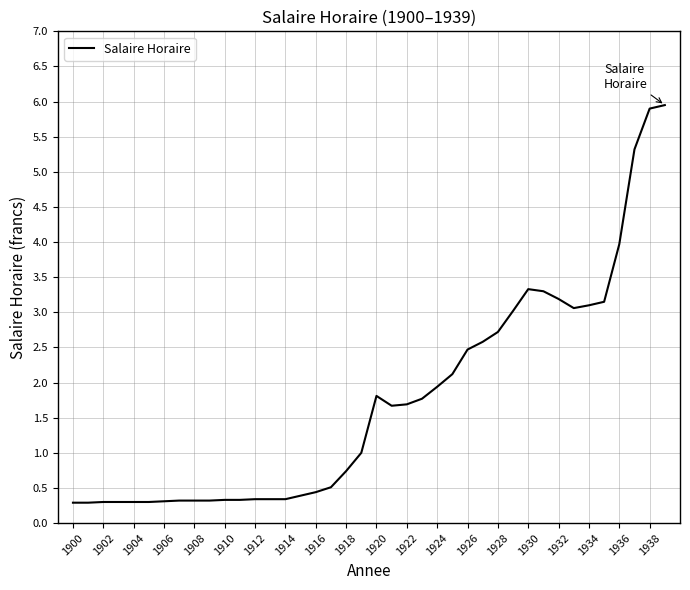

What is the maximum value shown in the chart?

6.0